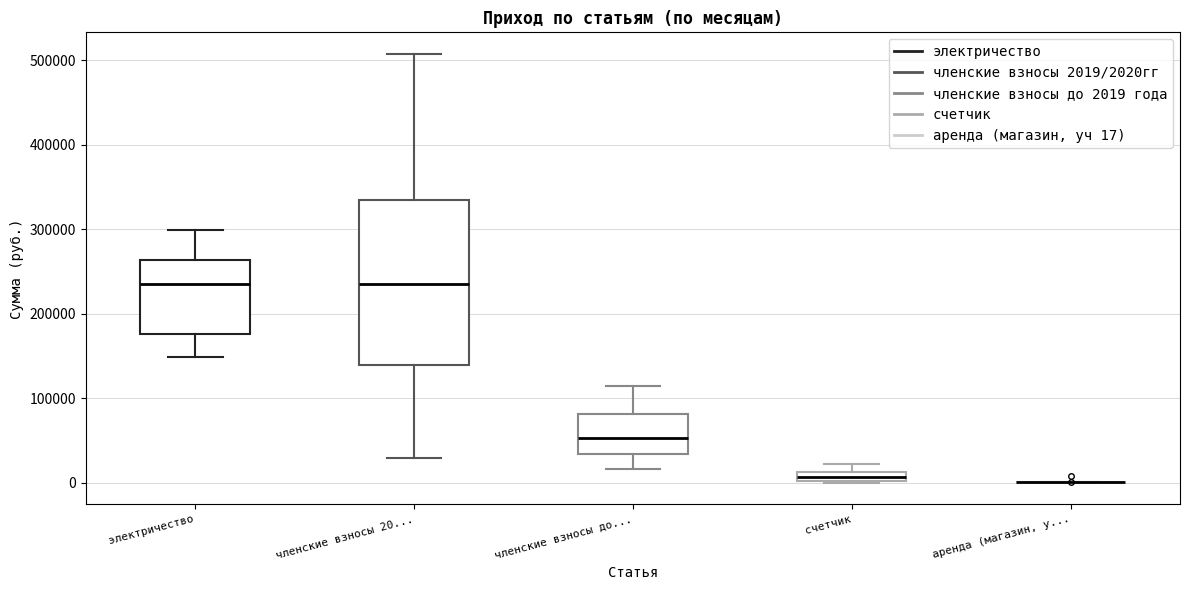

Which box is the tallest, from its lower edge to its upper edge?

членские взносы 20...